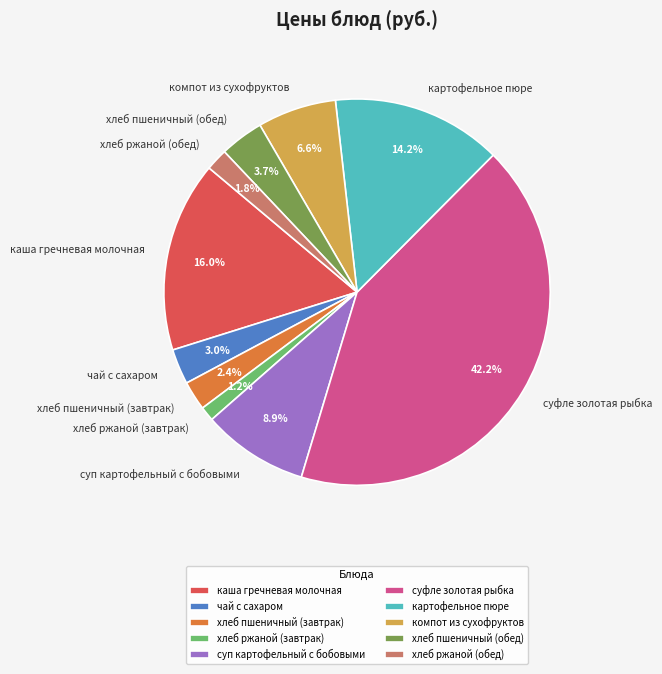

To the nearest percent, what portion does чай с сахаром represent?

3%